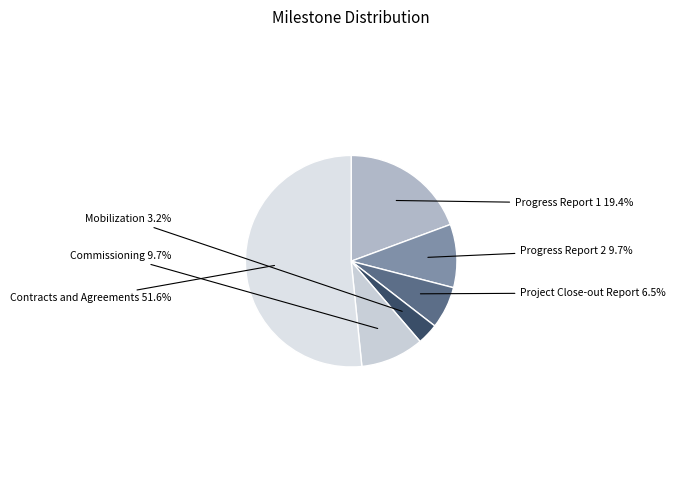

What is the ratio of the value at Project Close-out Report to the value at Commissioning?

0.7